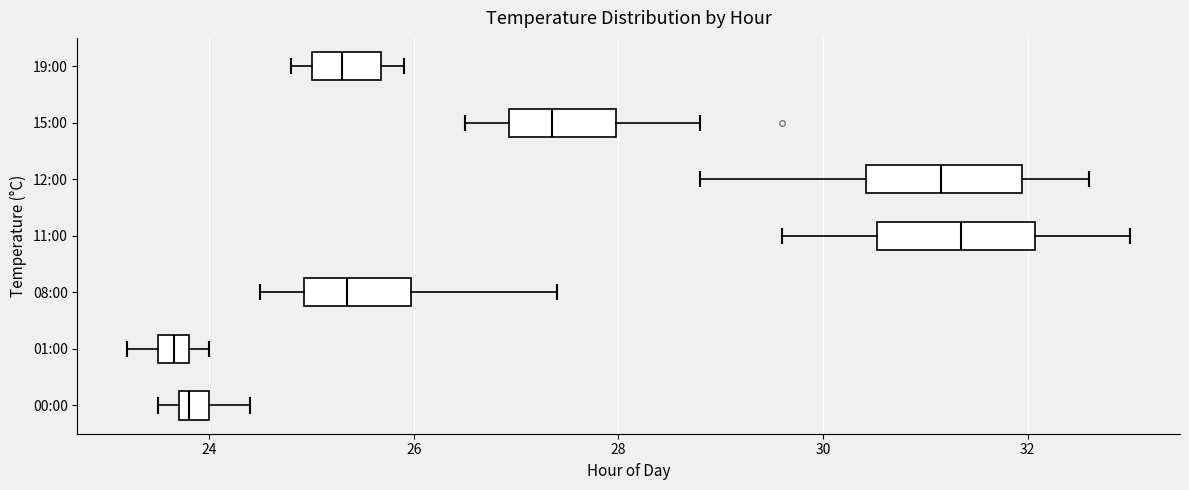

Reading bottom to top, read every box against the x-axis: the position of its median line, the range the box covers, and the ends of its whiskers. The values are not printed on the chart, so give them approximately, as read against the axis.

00:00: median 23.8 (just right of the box's left edge), box 23.8 to 24.0, whiskers 23.6 to 24.4
01:00: median 23.6 (inside the box), box 23.6 to 23.8, whiskers 23.2 to 24.0
08:00: median 25.4, box 25.0 to 26.0, whiskers 24.6 to 27.4
11:00: median 31.4, box 30.6 to 32.0, whiskers 29.6 to 33.0
12:00: median 31.2, box 30.4 to 32.0, whiskers 28.8 to 32.6
15:00: median 27.4, box 27.0 to 28.0, whiskers 26.6 to 28.8
19:00: median 25.4, box 25.0 to 25.6, whiskers 24.8 to 26.0